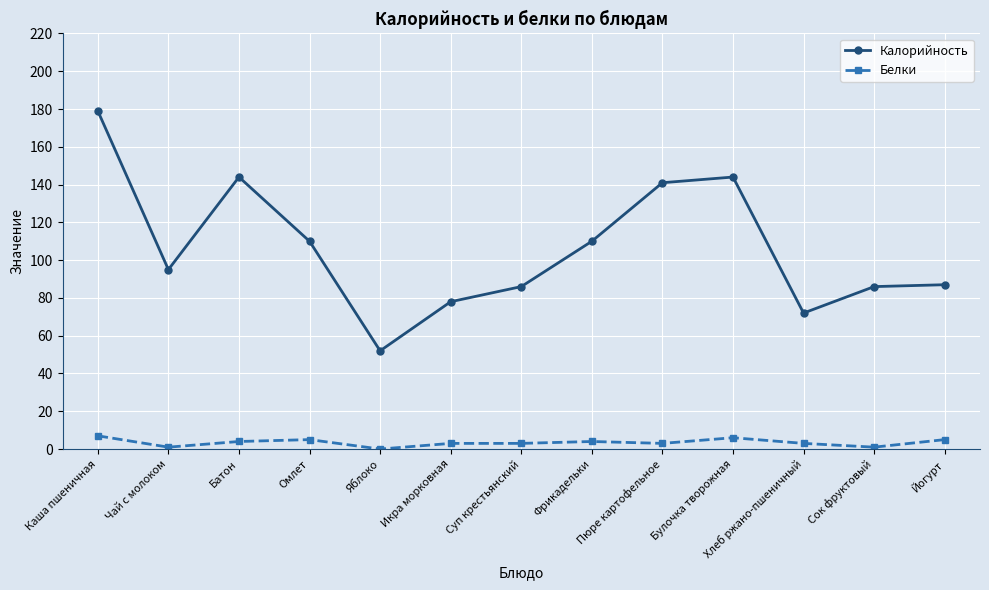

True or false: Белки and Калорийность intersect in this chart.

False